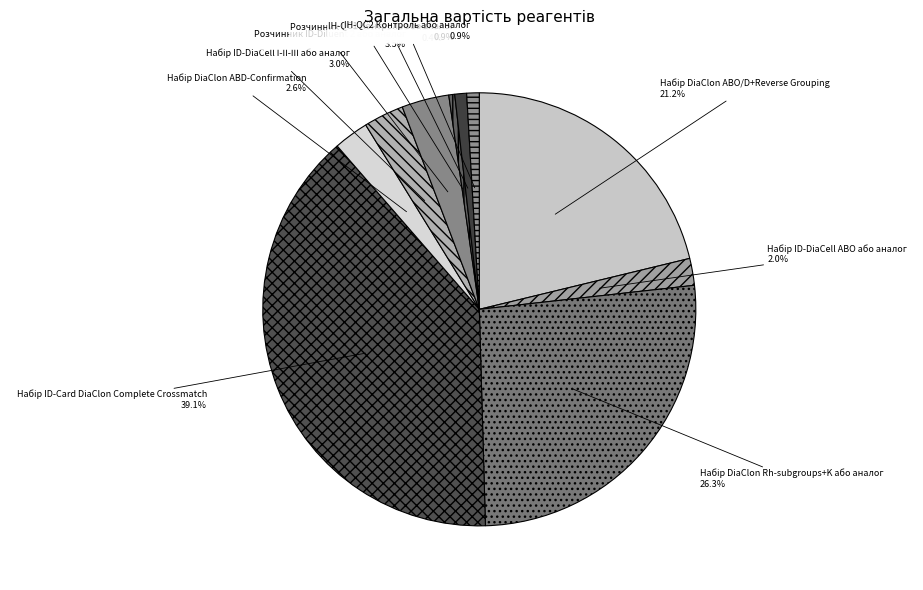

Count the number of slices in the pie.

10